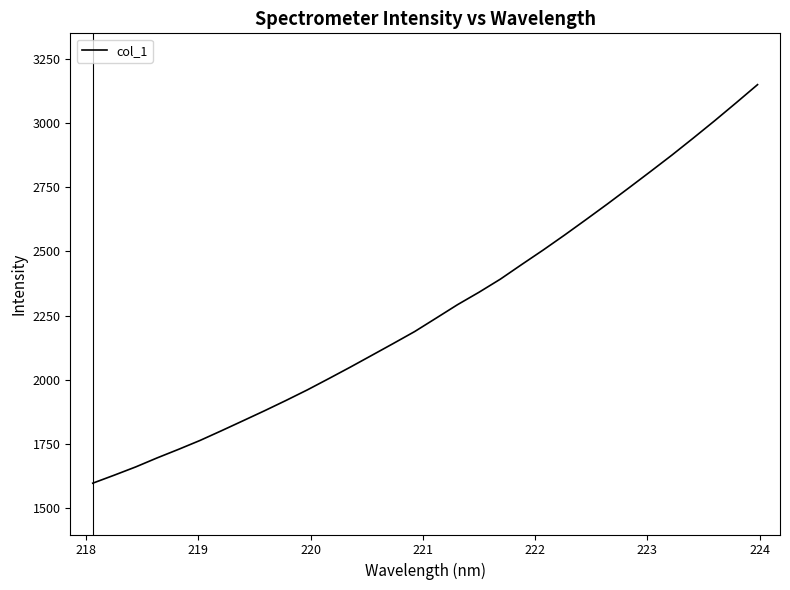

What is the difference between the maximum and minimum values?

1553.4